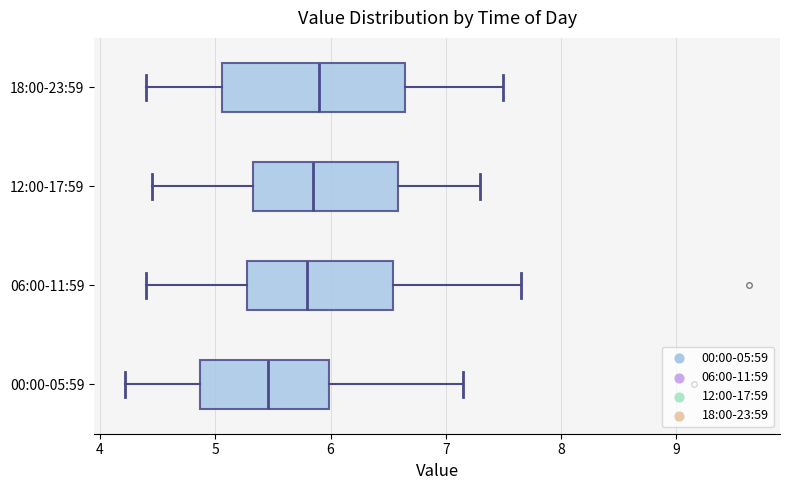

Where is the left edge of the box for 00:00-05:59 on the x-axis? The values are not printed on the chart, so give them approximately, as read against the axis.

4.9